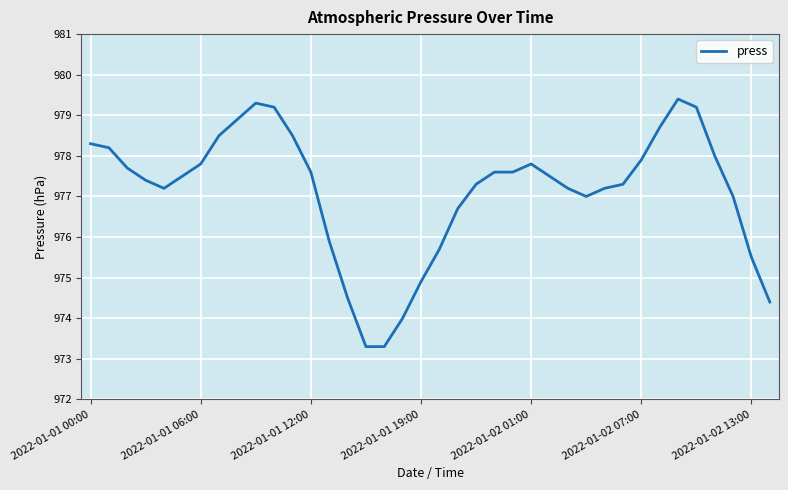

What is the difference between the maximum and minimum values?

6.1